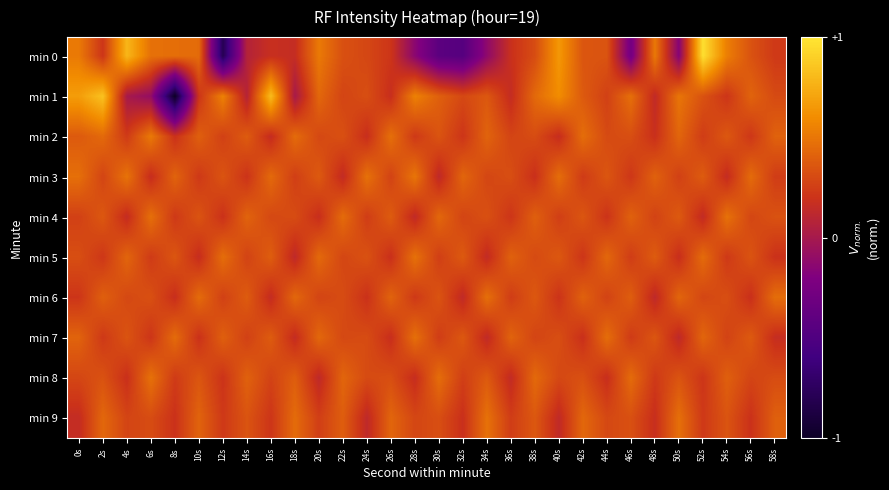

At how many categories does at least one series exceed 0?

30